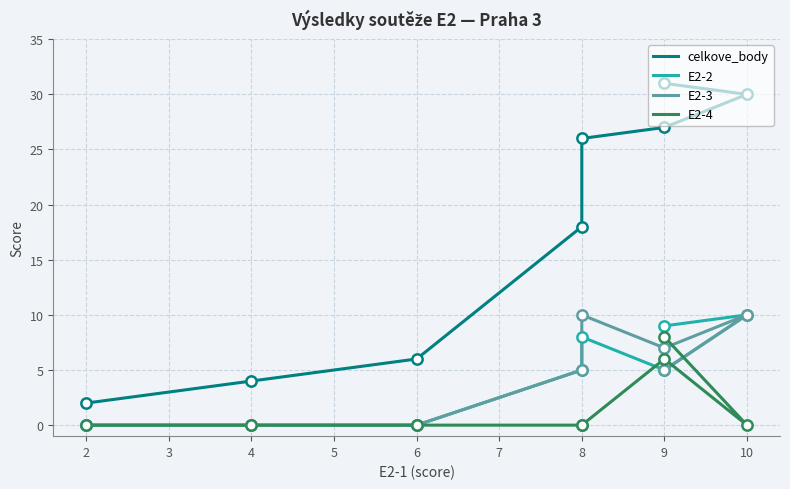

At how many categories does at least one series exceed 12?

5